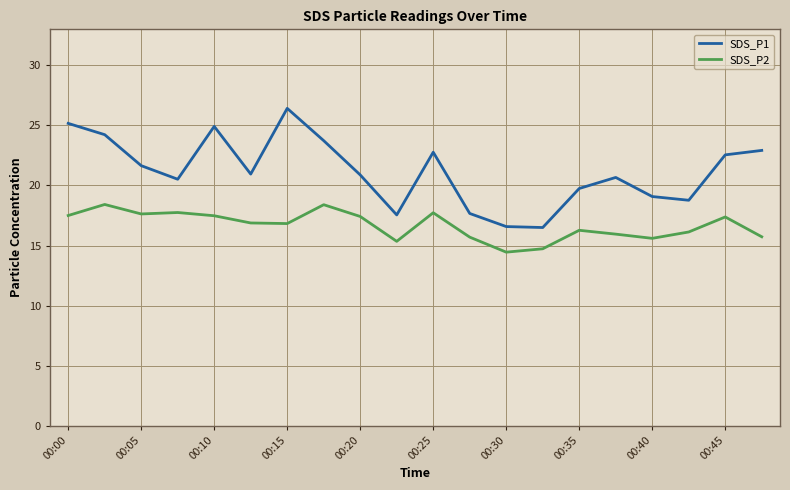

Which series has the widest spread of values?

SDS_P1